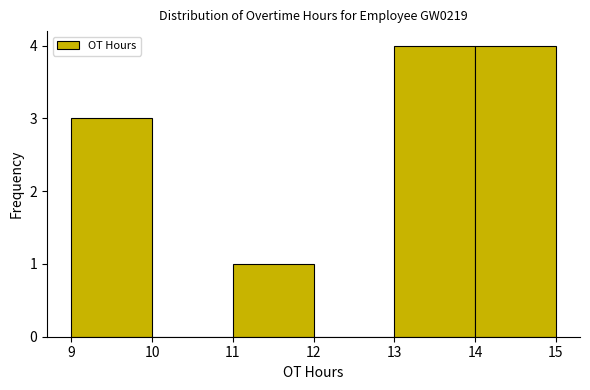

Reading left to right, transcribe this chart: for each bar, give the range it covers on the x-axis and its height. The values are not printed on the chart, so give them approximately, as read against the axis.

9 to 10: 3
10 to 11: 0
11 to 12: 1
12 to 13: 0
13 to 14: 4
14 to 15: 4